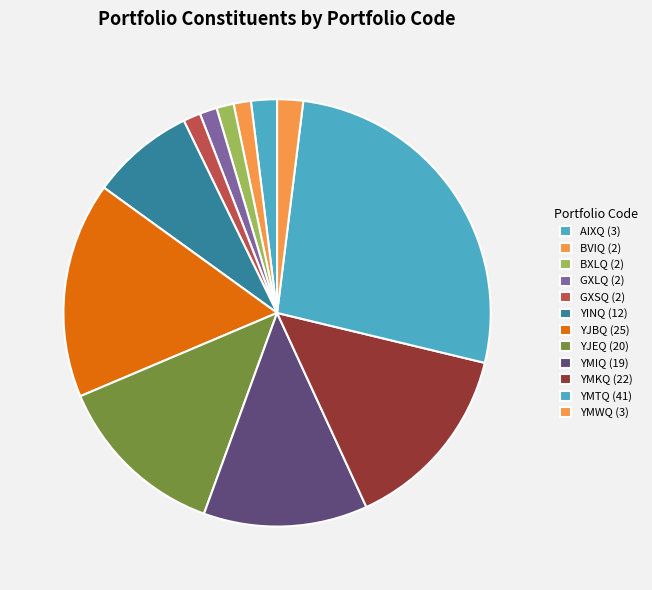

Do BVIQ and YMIQ together represent more than half of the pie?

No